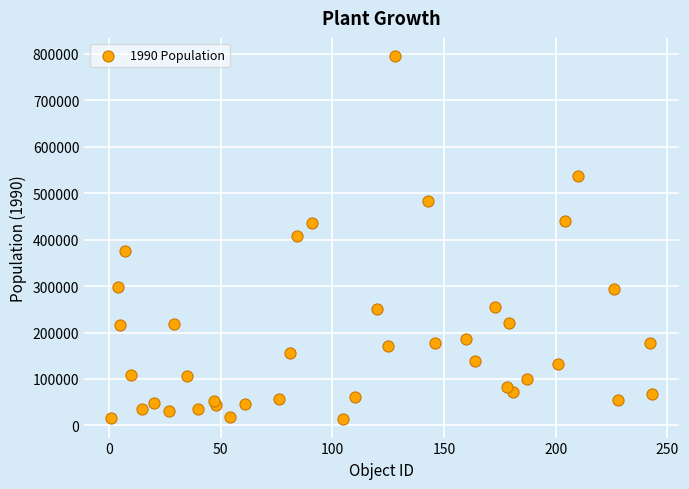

What is the range of X values (max minus min)?

242